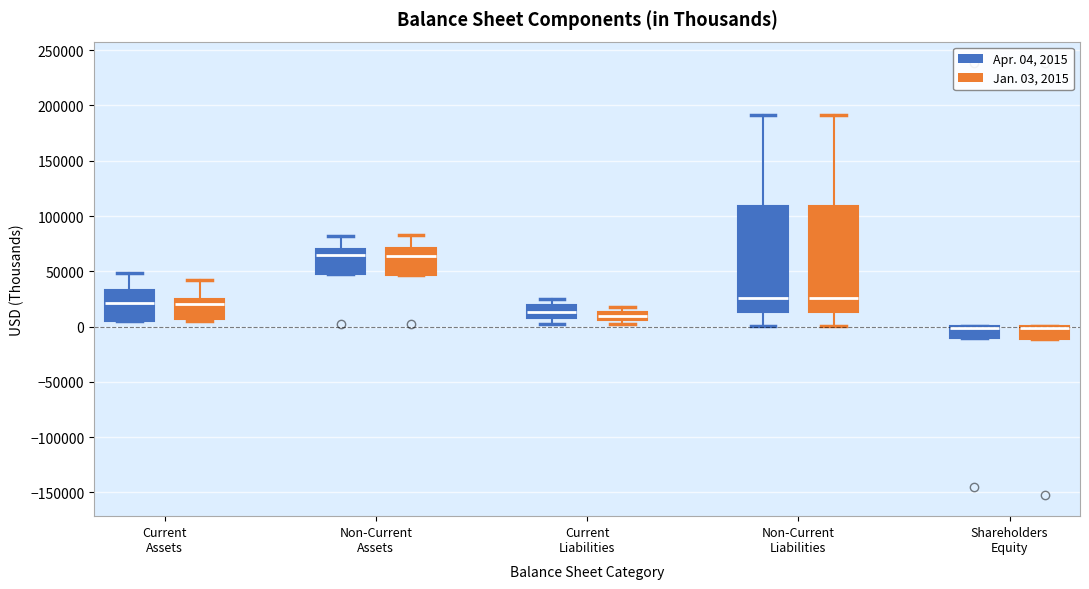

Reading left to right, transcribe this box plot: for each box, give where its median line is, the range the box spans, and where its two whiskers end, as read against the y-axis. The values are not printed on the chart, so give them approximately, as read against the axis.

Current Assets (Apr. 04, 2015): median 20000, box 5000 to 35000, whiskers 5000 to 50000
Current Assets (Jan. 03, 2015): median 20000, box 5000 to 25000, whiskers 5000 to 40000
Non-Current Assets (Apr. 04, 2015): median 65000, box 50000 to 70000, whiskers 50000 to 80000
Non-Current Assets (Jan. 03, 2015): median 65000, box 45000 to 70000, whiskers 45000 to 85000
Current Liabilities (Apr. 04, 2015): median 15000, box 10000 to 20000, whiskers 0 to 25000
Current Liabilities (Jan. 03, 2015): median 10000, box 5000 to 15000, whiskers 0 to 15000 (just above the box's upper edge)
Non-Current Liabilities (Apr. 04, 2015): median 25000, box 15000 to 110000, whiskers 0 to 190000
Non-Current Liabilities (Jan. 03, 2015): median 25000, box 15000 to 110000, whiskers 0 to 190000
Shareholders Equity (Apr. 04, 2015): median 0 (just below the box's upper edge), box -10000 to 0, whiskers -10000 to 0
Shareholders Equity (Jan. 03, 2015): median 0 (just below the box's upper edge), box -10000 to 0, whiskers -10000 to 0